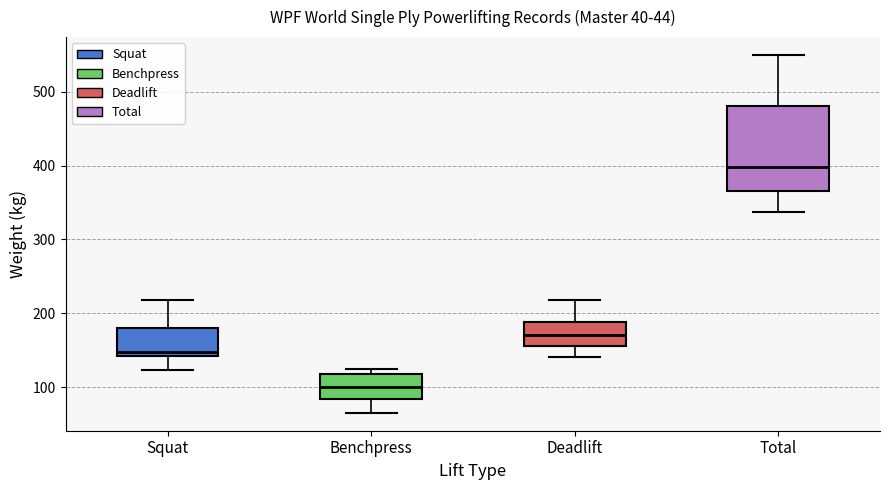

Comparing the boxes themselves (not the whiskers), which one is the tallest?

Total